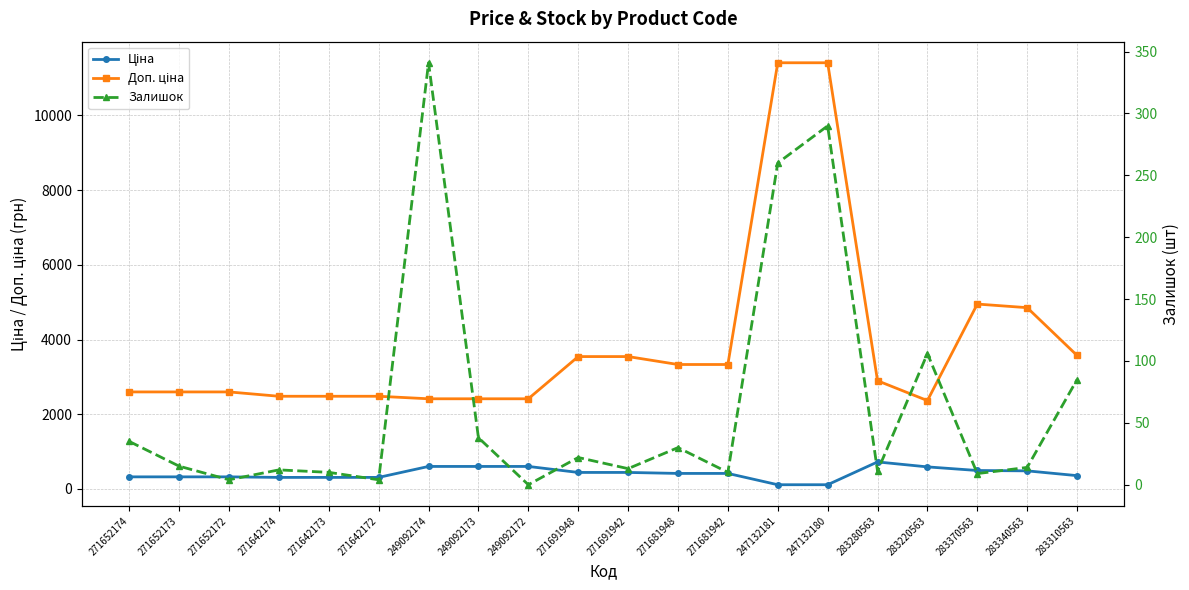

Rank the categories by Ціна value from highest to lowest.

283280563, 249092174, 249092173, 249092172, 283220563, 283370563, 283340563, 271691948, 271691942, 271681948, 271681942, 283310563, 271652174, 271652173, 271652172, 271642174, 271642173, 271642172, 247132181, 247132180